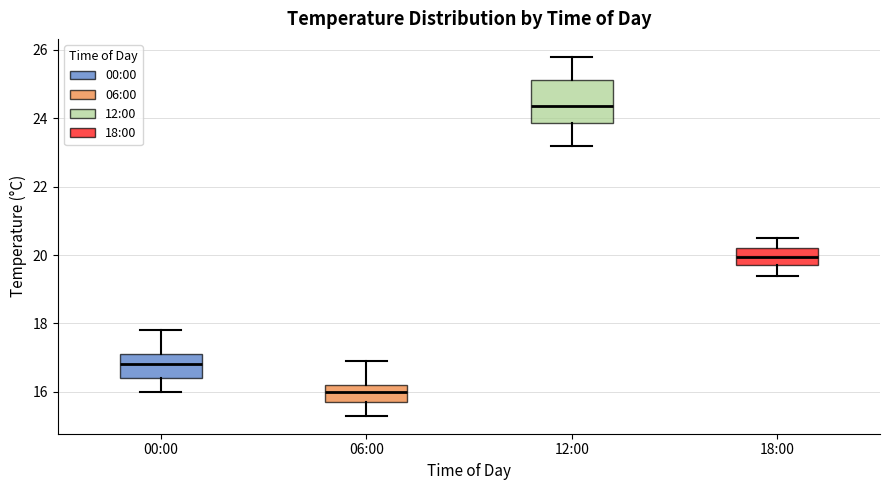

Reading left to right, transcribe this box plot: for each box, give where its median line is, the range the box spans, and where its two whiskers end, as read against the y-axis. The values are not printed on the chart, so give them approximately, as read against the axis.

00:00: median 16.8, box 16.4 to 17.2, whiskers 16.0 to 17.8
06:00: median 16.0, box 15.8 to 16.2, whiskers 15.4 to 17.0
12:00: median 24.4, box 23.8 to 25.2, whiskers 23.2 to 25.8
18:00: median 20.0, box 19.8 to 20.2, whiskers 19.4 to 20.6